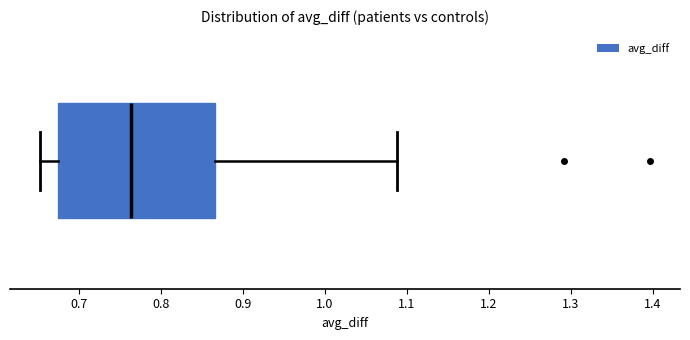

Read this box plot against the x-axis: the position of the median line, the range covered by the box, and the ends of both whiskers. The values are not printed on the chart, so give them approximately, as read against the axis.

median 0.76, box 0.67 to 0.87, whiskers 0.65 to 1.09